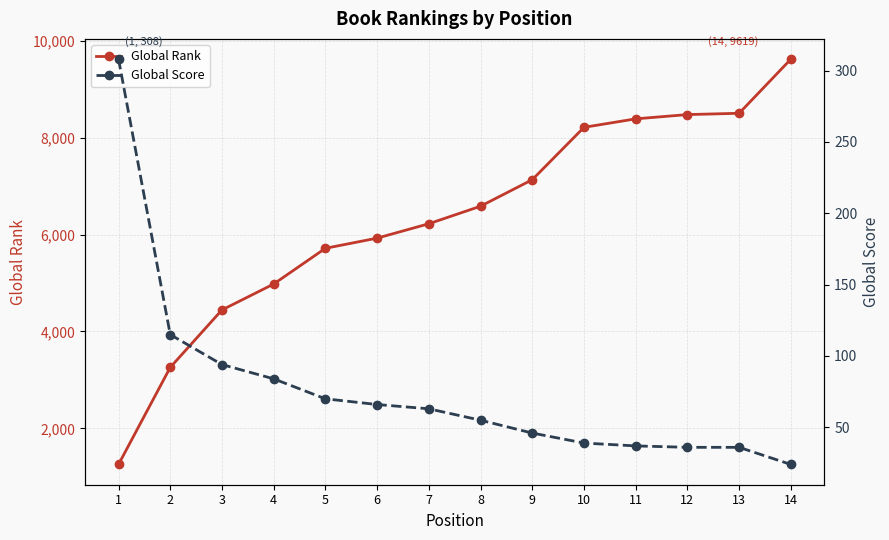

At how many categories does at least one series exceed 339?

14